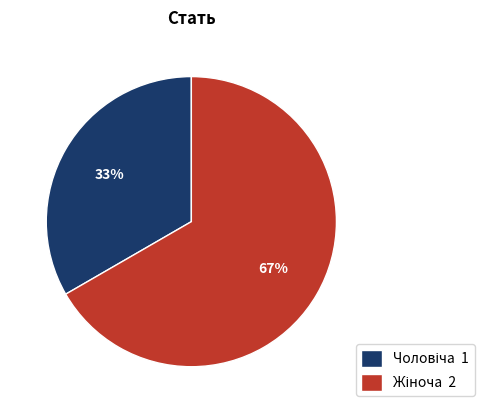

To the nearest percent, what is the average slice percentage?

50%